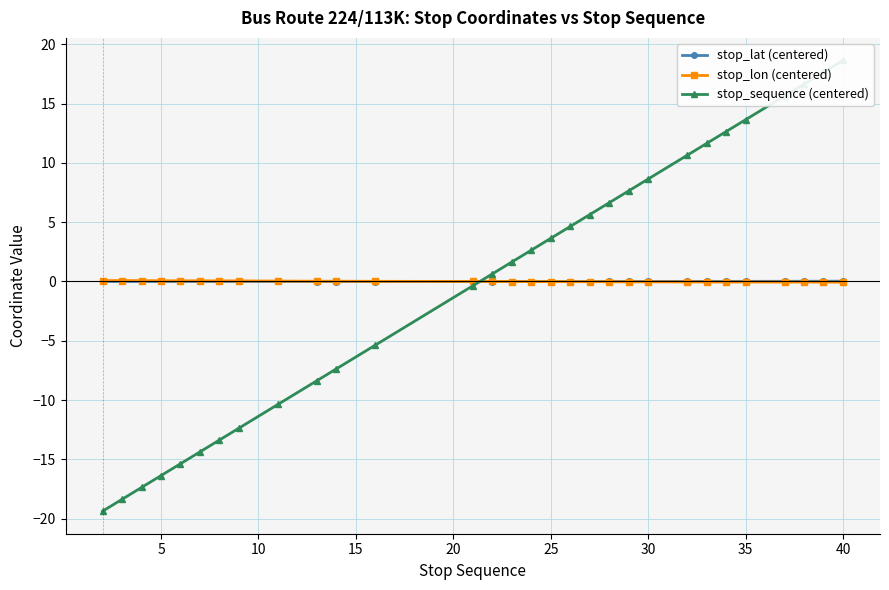

Reading left to right, what are all the values shown in this chart?

stop_lat (centered): 0.0	0.0	-0.0	-0.0	-0.0	-0.0	-0.0	-0.0	-0.0	-0.0	-0.0	-0.0	-0.0	-0.0	-0.0	-0.0	-0.0	-0.0	-0.0	-0.0	0.0	0.0	0.0	0.0	0.0	0.0	0.0	0.0	0.0	0.0
stop_lon (centered): 0.1	0.1	0.1	0.1	0.1	0.1	0.1	0.0	0.0	0.0	0.0	0.0	0.0	-0.0	-0.0	-0.0	-0.0	-0.0	-0.0	-0.0	-0.0	-0.0	-0.0	-0.0	-0.0	-0.1	-0.1	-0.1	-0.1	-0.1
stop_sequence (centered): -19.4	-18.4	-17.4	-16.4	-15.4	-14.4	-13.4	-12.4	-10.4	-8.4	-7.4	-5.4	-0.4	0.6	1.6	2.6	3.6	4.6	5.6	6.6	7.6	8.6	10.6	11.6	12.6	13.6	15.6	16.6	17.6	18.6